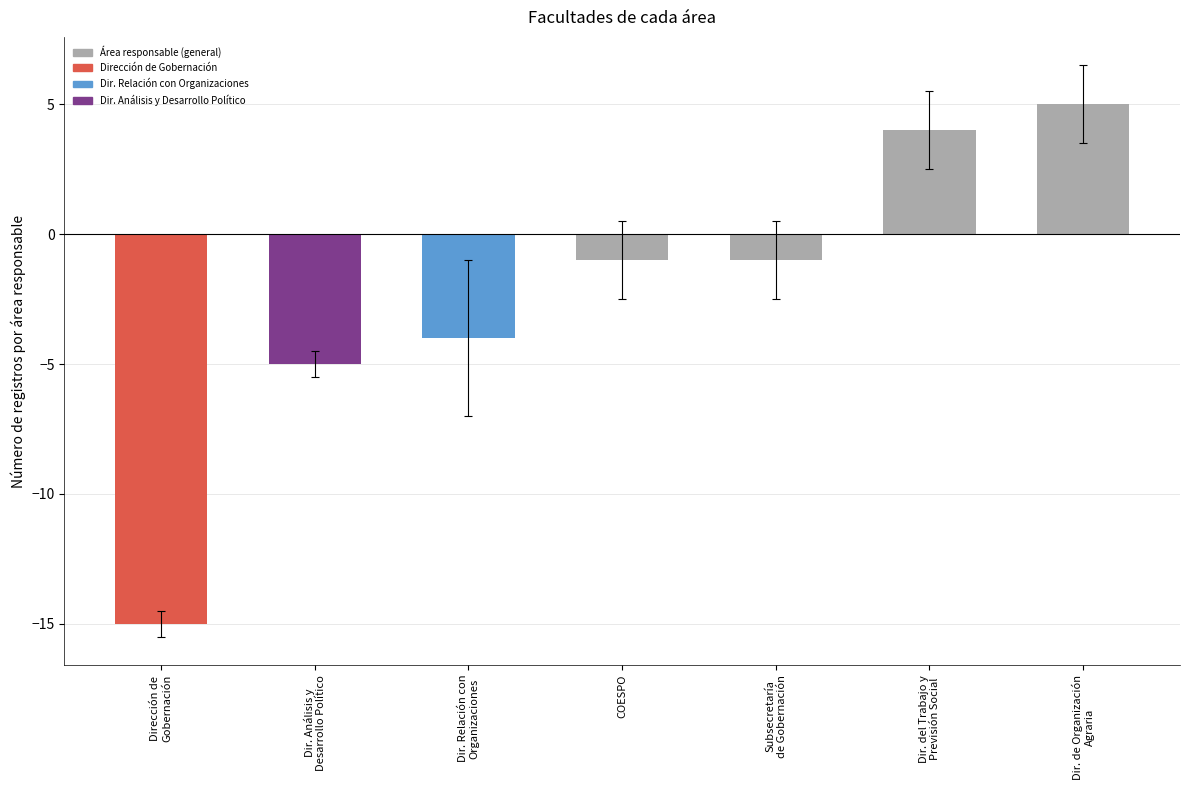

What is the change in value from Dir. Relación con
Organizaciones to COESPO?

+3